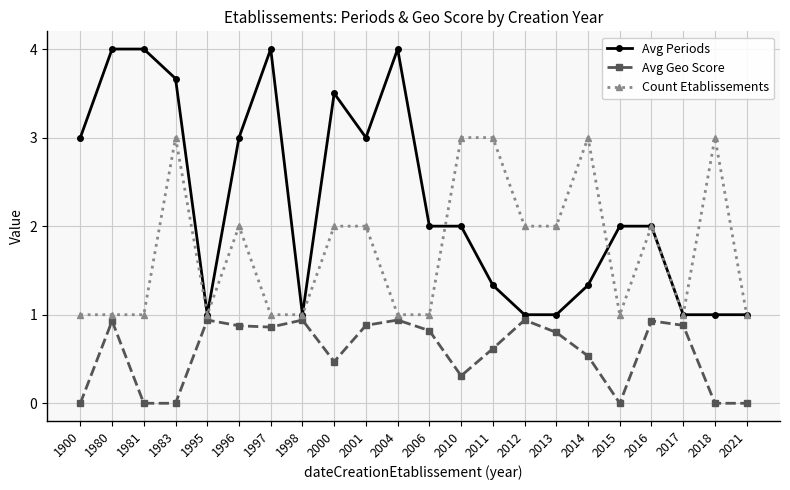

Which series has the largest range (max minus min)?

Avg Periods